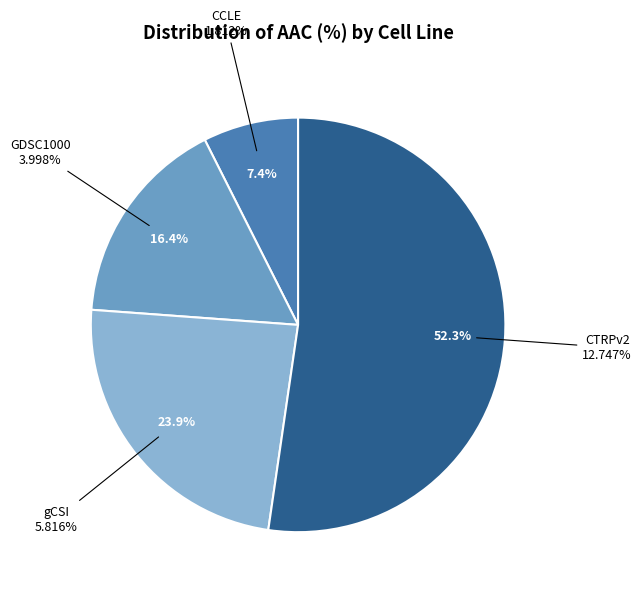

What percentage do CTRPv2 and GDSC1000 together represent?

68.7%